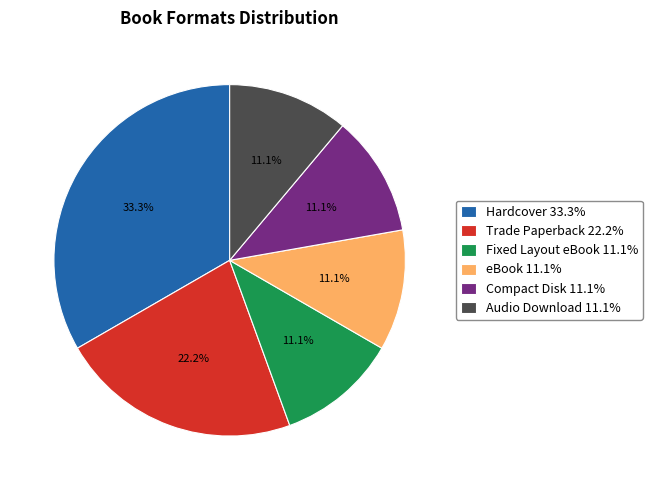

Is there a majority slice in this chart?

No